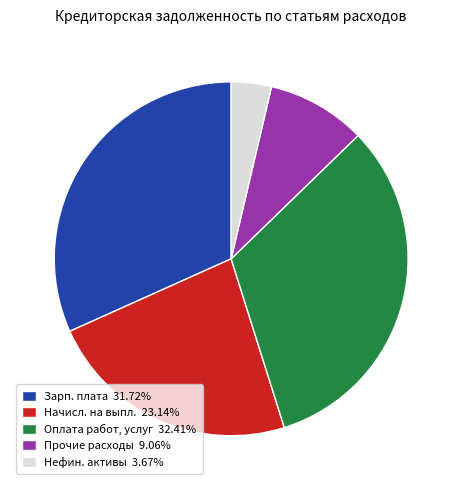

Count the number of slices in the pie.

5